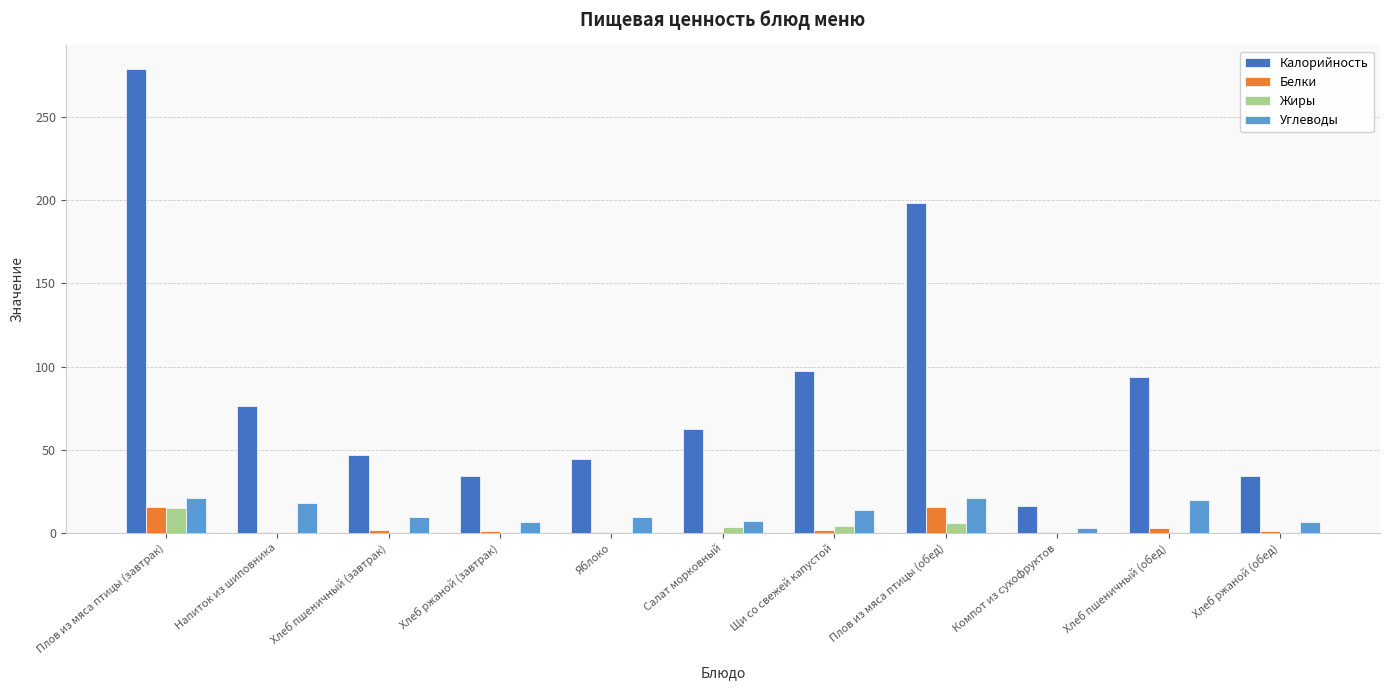

At which category does the chart reach its peak across all series?

Плов из мяса птицы (завтрак)